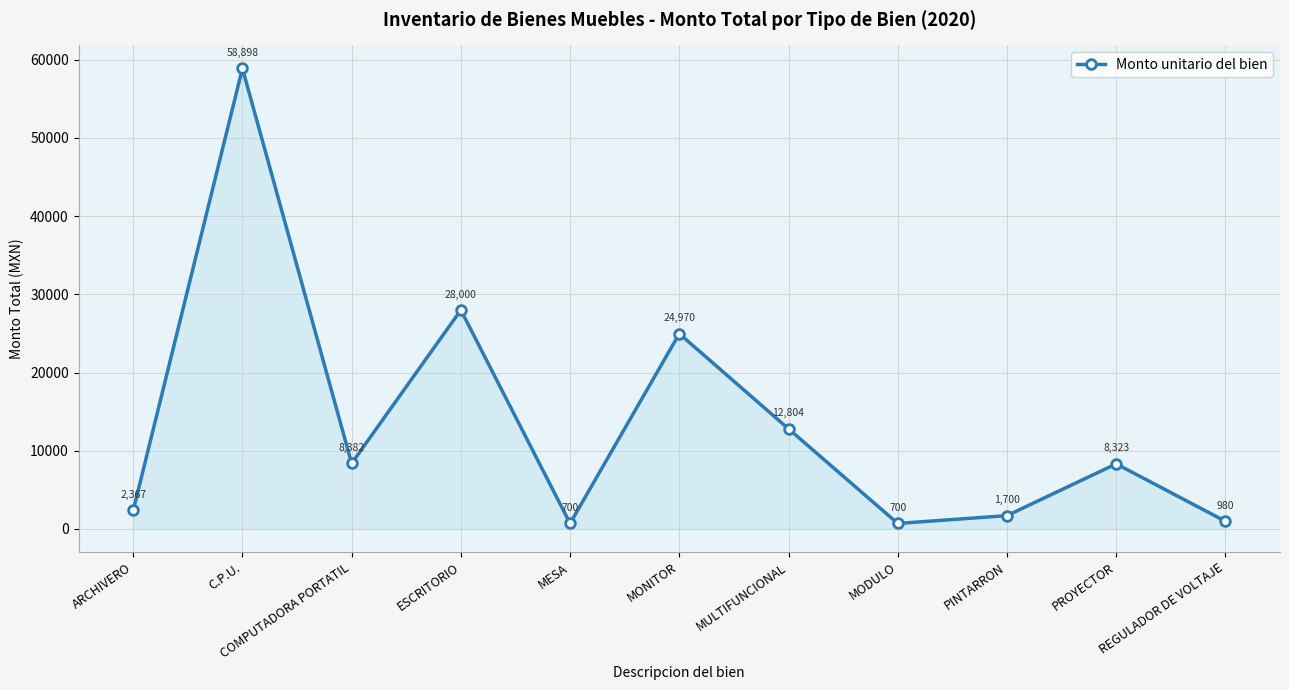

The value at C.P.U. is 21104.8. True or false?

False